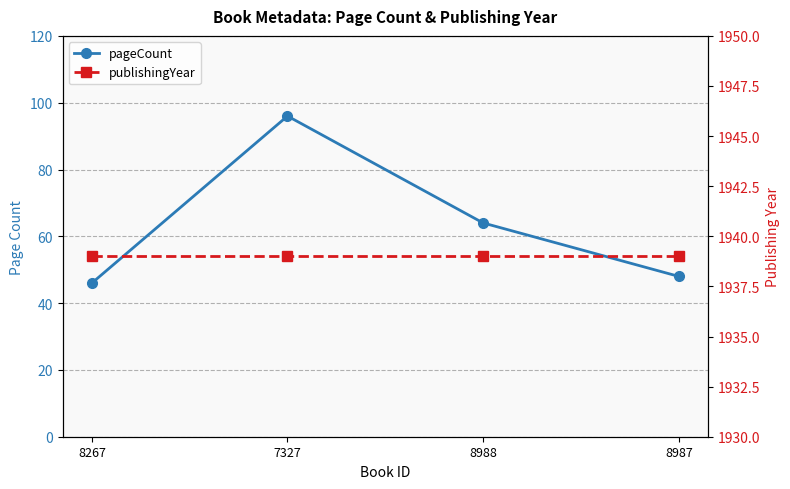

What is the approximate value of pageCount at 8987?

48